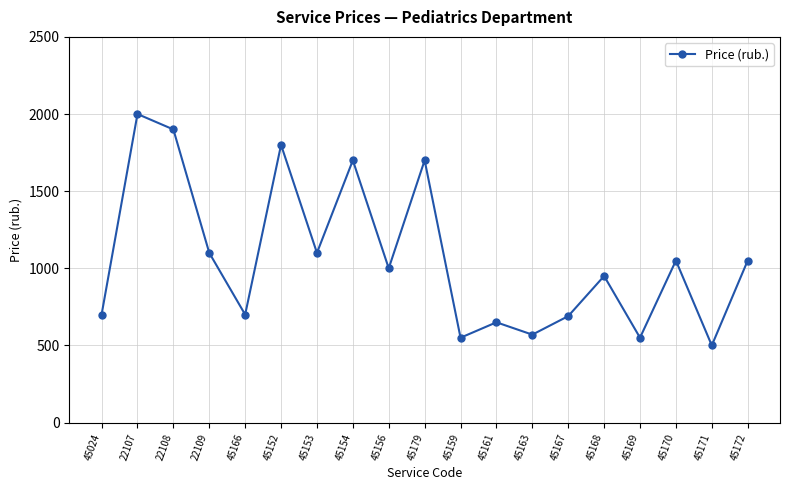

What is the label of the 15th point from the right?

45166